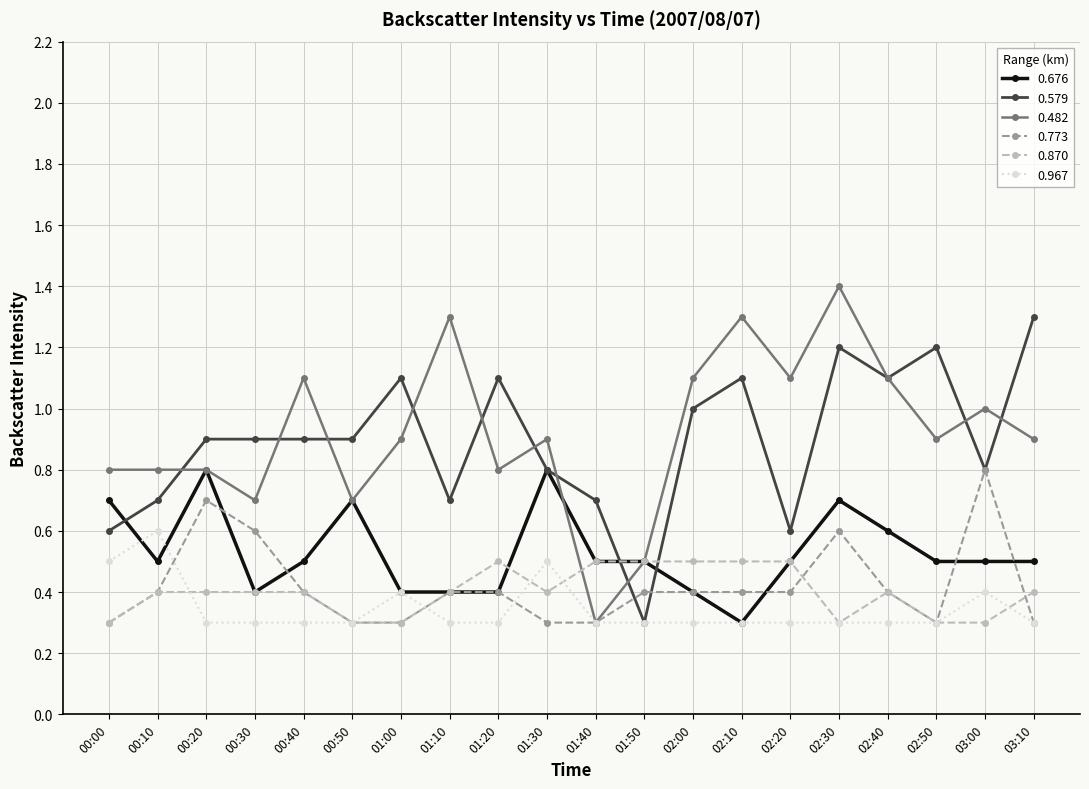

What are all the series names shown in the legend?

0.676, 0.579, 0.482, 0.773, 0.870, 0.967